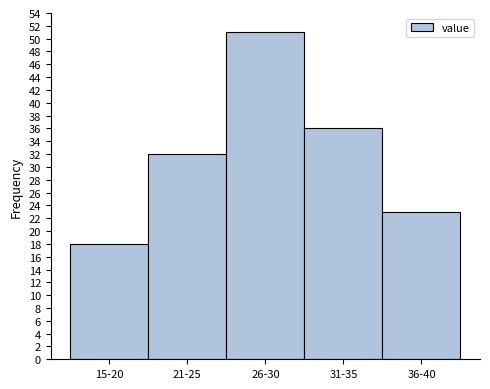

Reading left to right, what are all the values shown in this chart?

18	32	51	36	23